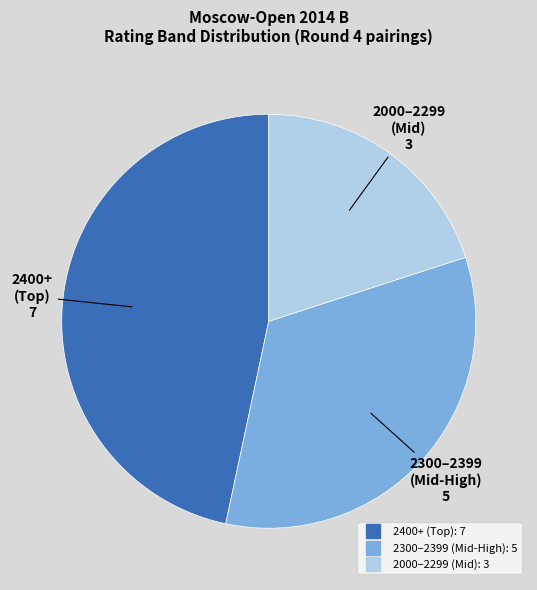

Is there any slice that represents more than half of the pie?

No